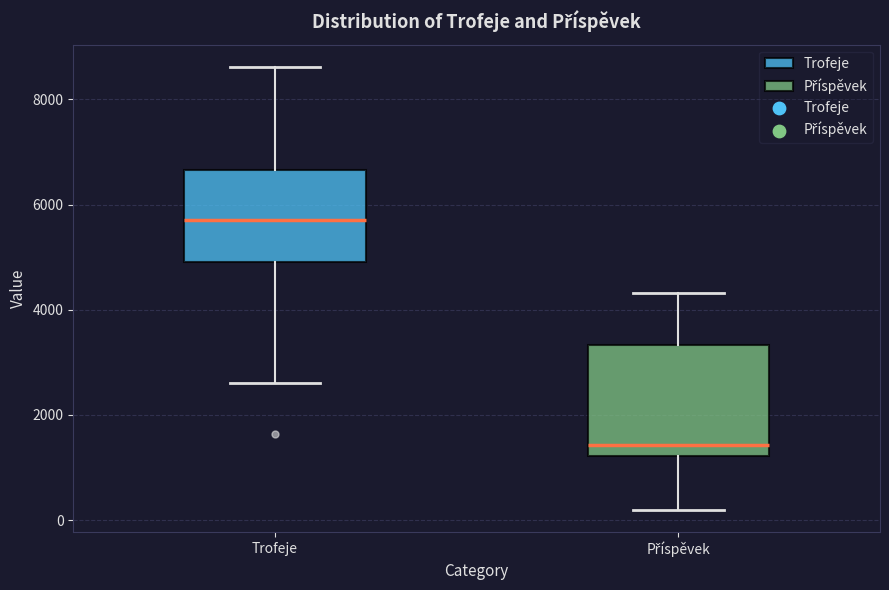

Reading left to right, read every box against the y-axis: the position of its median line, the range the box covers, and the ends of its whiskers. The values are not printed on the chart, so give them approximately, as read against the axis.

Trofeje: median 5800, box 5000 to 6600, whiskers 2600 to 8600
Příspěvek: median 1400, box 1200 to 3400, whiskers 200 to 4400